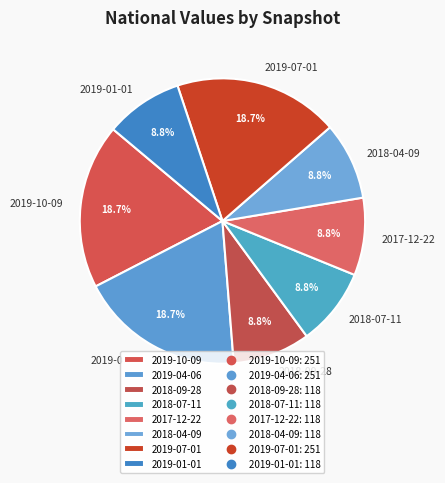

Is 2019-04-06 the majority of the pie?

No